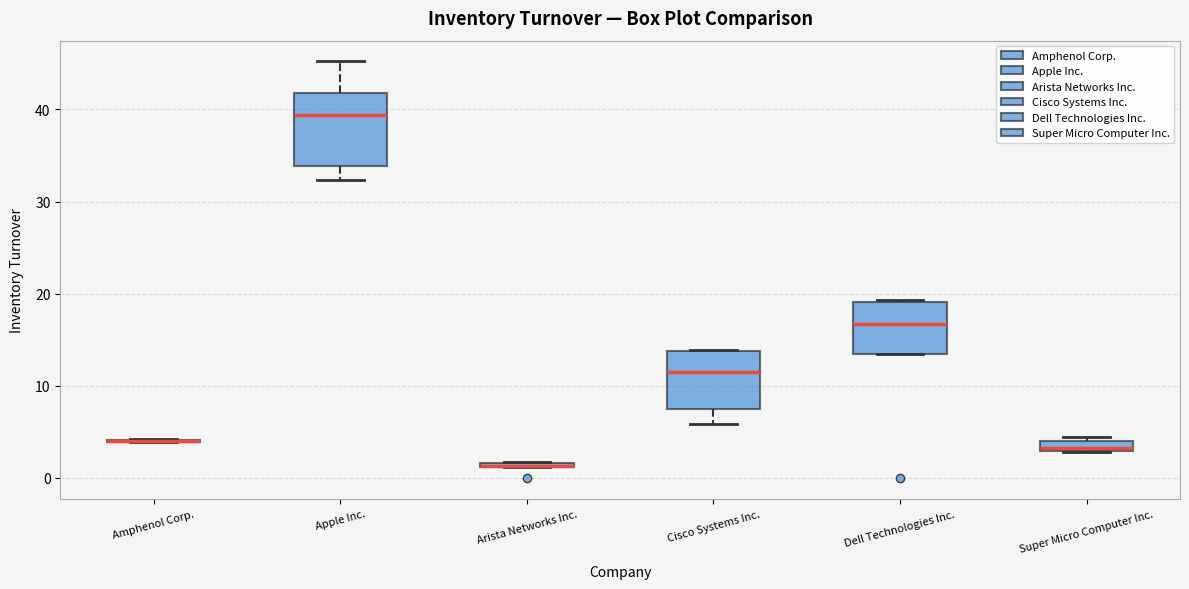

Which box is the tallest, from its lower edge to its upper edge?

Apple Inc.